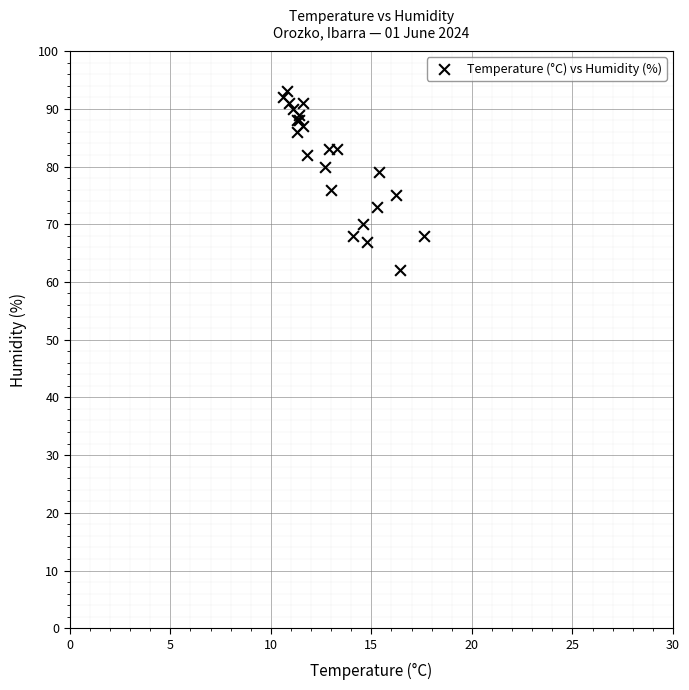

What Y value in the scatter plot is closest to 77?

76